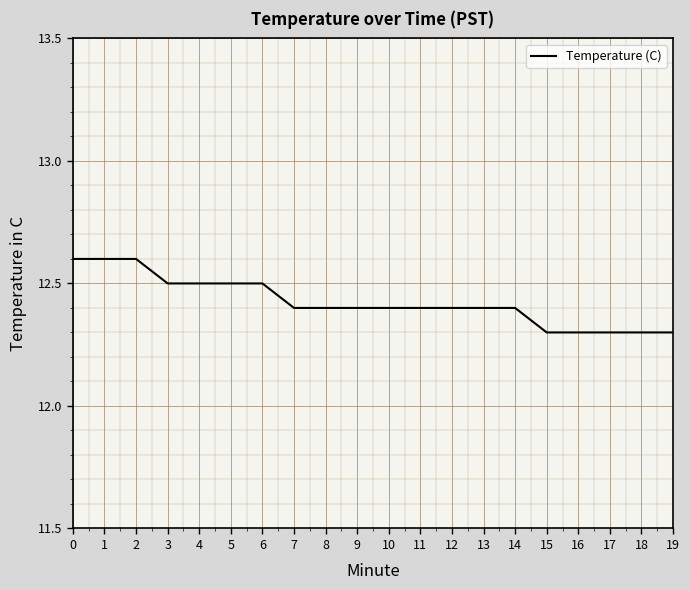

The chart shows a value of 16.5 at 19. True or false?

False